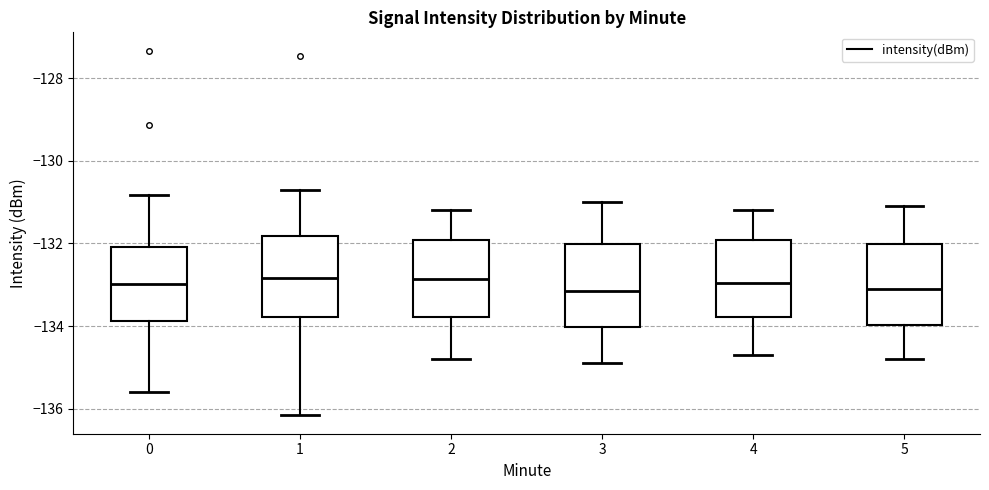

Where is the upper edge of the box at x = 5 on the y-axis? The values are not printed on the chart, so give them approximately, as read against the axis.

-132.0